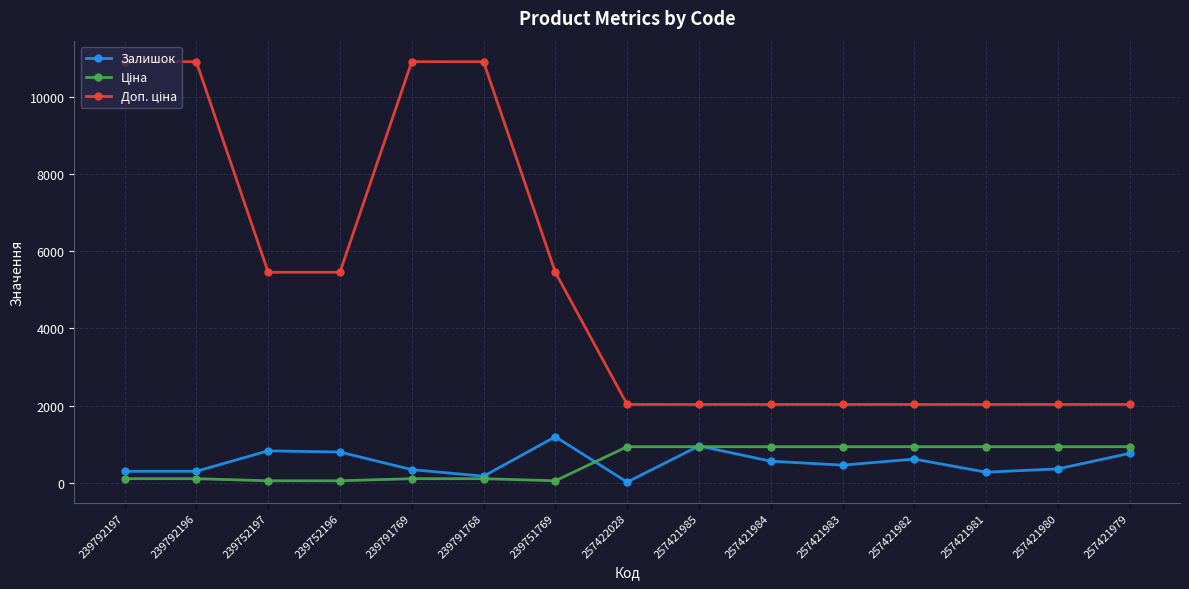

What is the highest value of the Залишок series?

1195.0